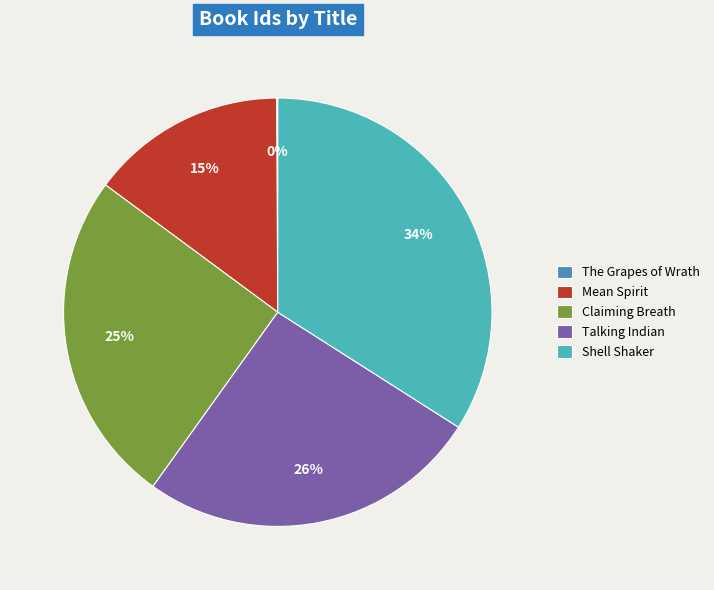

Is the sum of Claiming Breath and Shell Shaker greater than half?

Yes